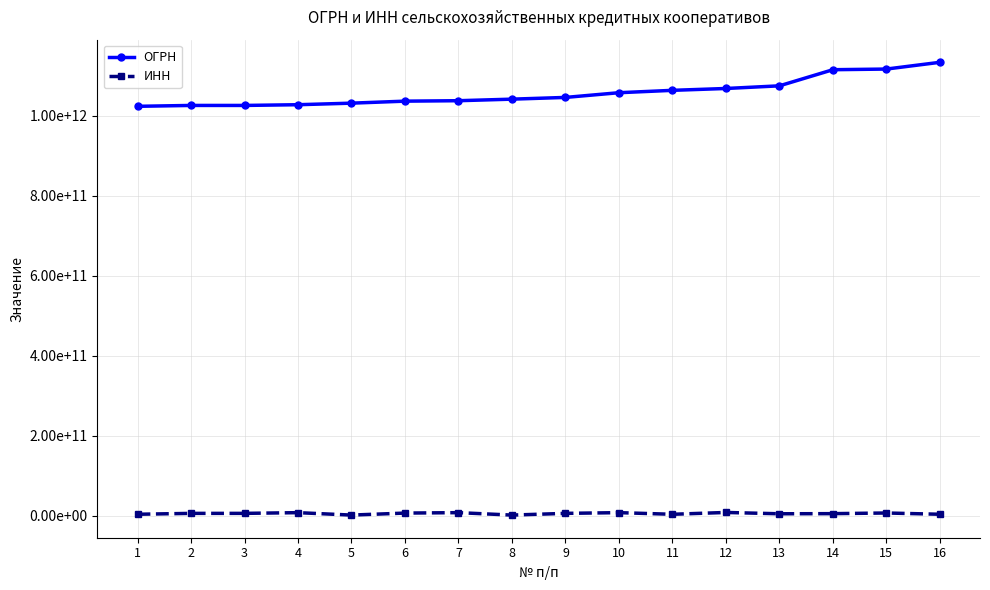

List the labels in order of ОГРН value, smallest first.

1, 2, 3, 4, 5, 6, 7, 8, 9, 10, 11, 12, 13, 14, 15, 16